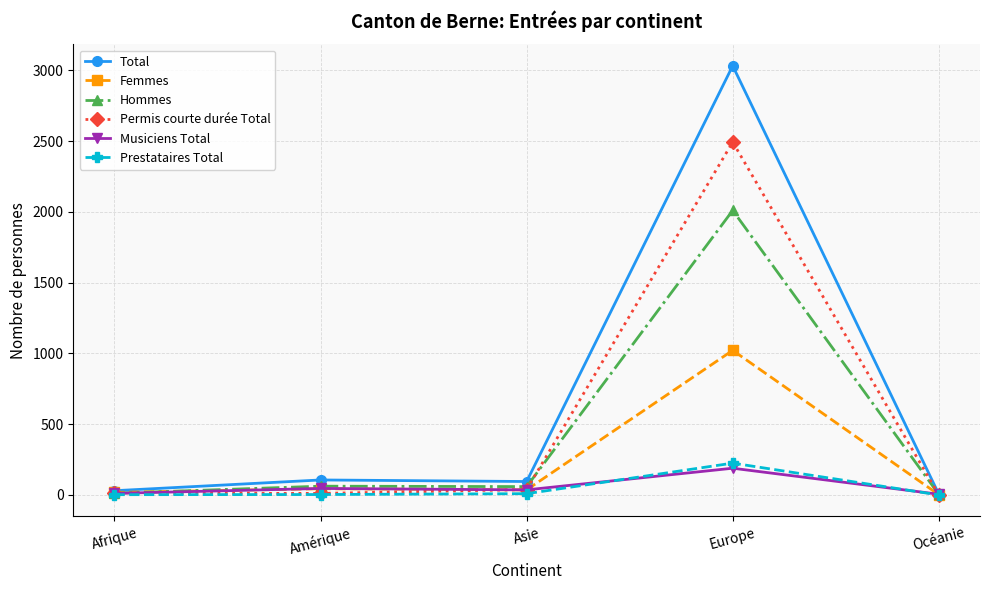

At which category is the sum across all series the highest?

Europe